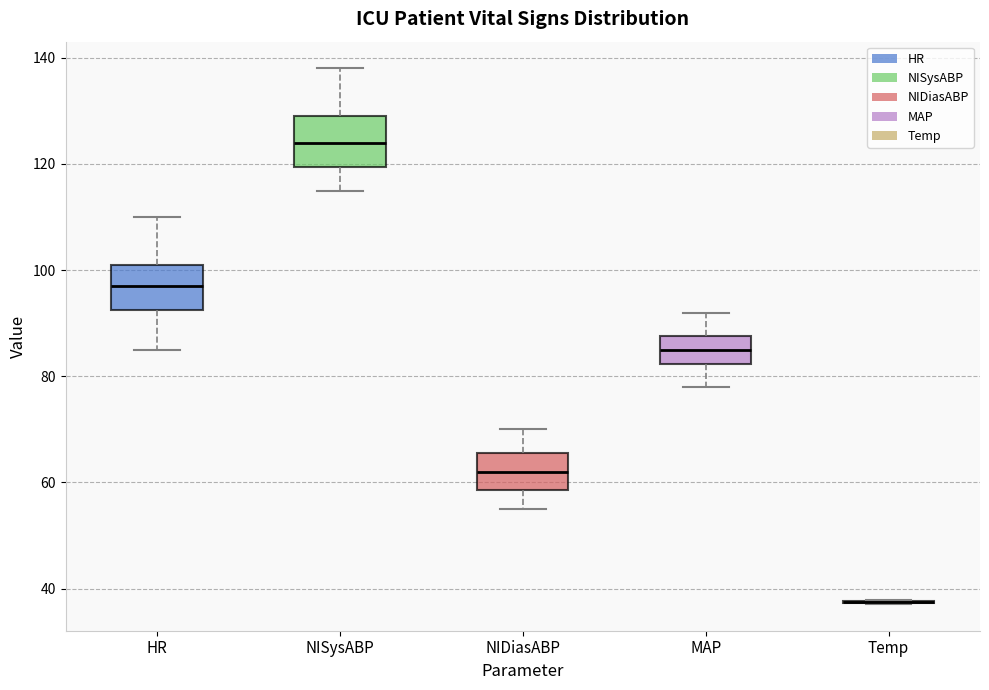

Reading left to right, read every box against the y-axis: the position of its median line, the range the box covers, and the ends of its whiskers. The values are not printed on the chart, so give them approximately, as read against the axis.

HR: median 98, box 92 to 102, whiskers 86 to 110
NISysABP: median 124, box 120 to 130, whiskers 116 to 138
NIDiasABP: median 62, box 58 to 66, whiskers 56 to 70
MAP: median 86, box 82 to 88, whiskers 78 to 92
Temp: box collapsed to a line at 38, whiskers 38 to 38